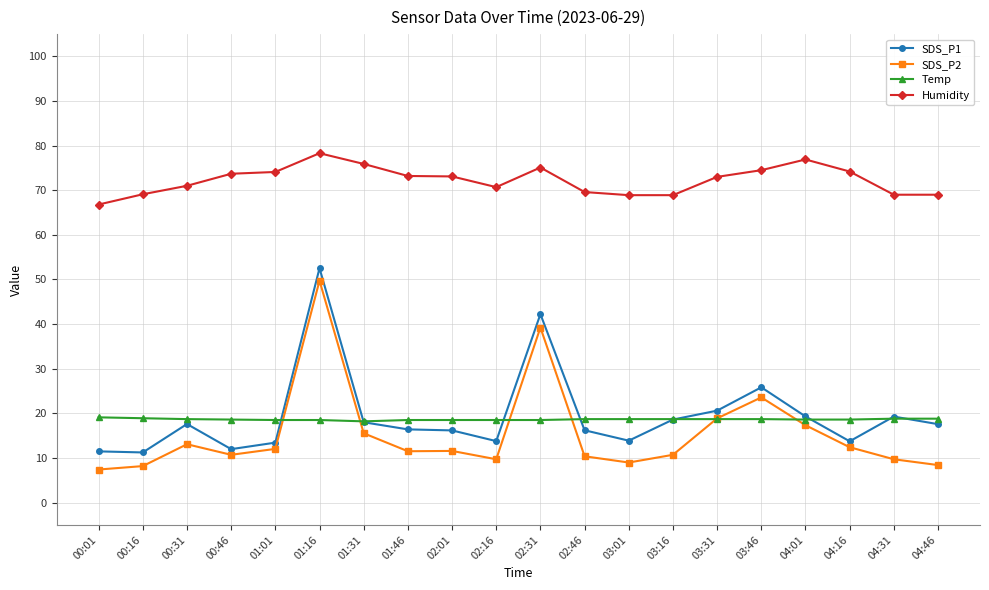

Which series has the largest total across all categories?

Humidity